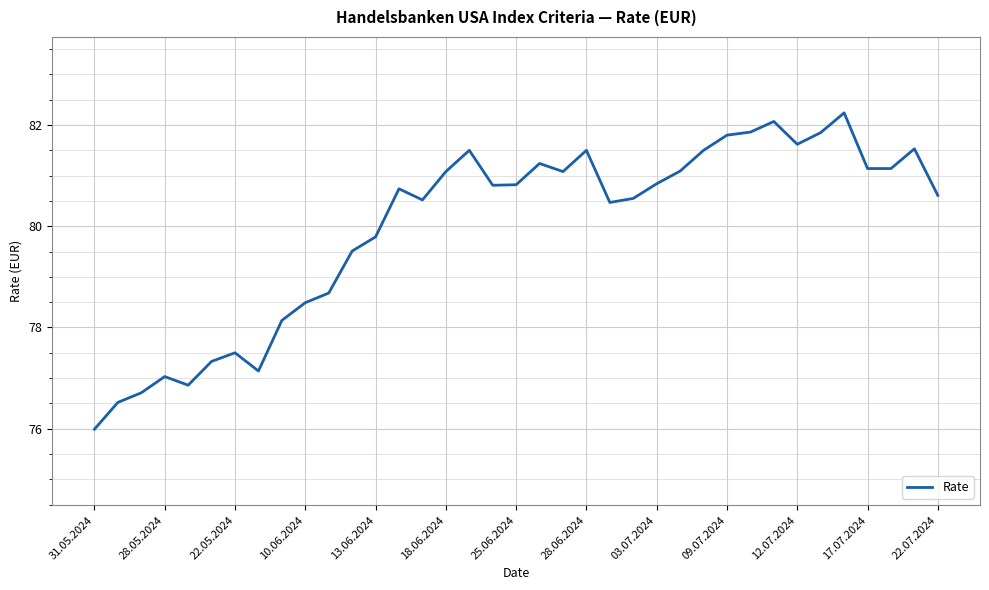

How many series are shown in this chart?

1